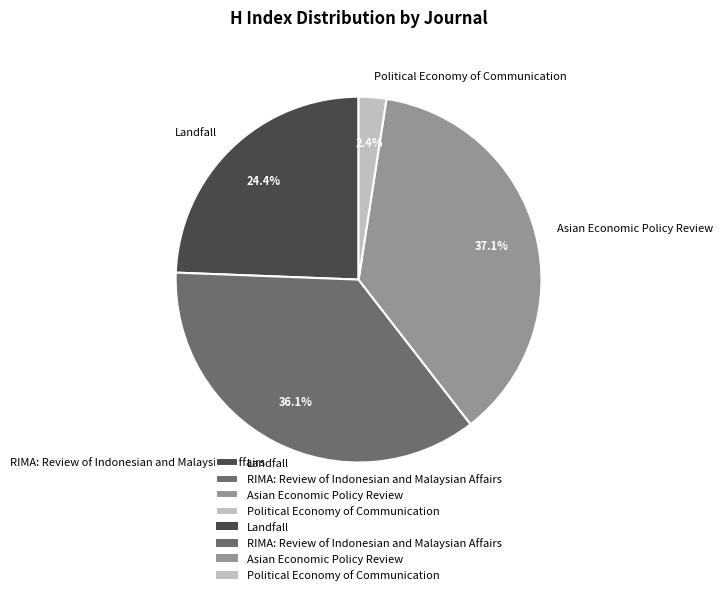

Does any single category account for the majority?

No